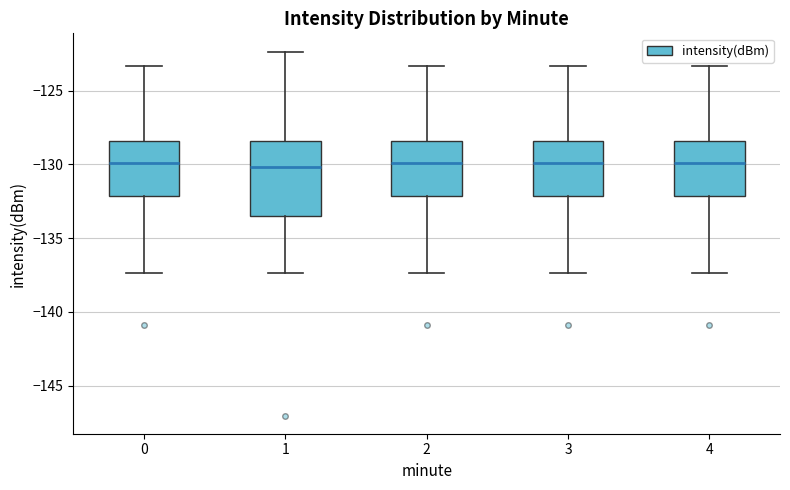

Comparing the boxes themselves (not the whiskers), which one is the tallest?

1